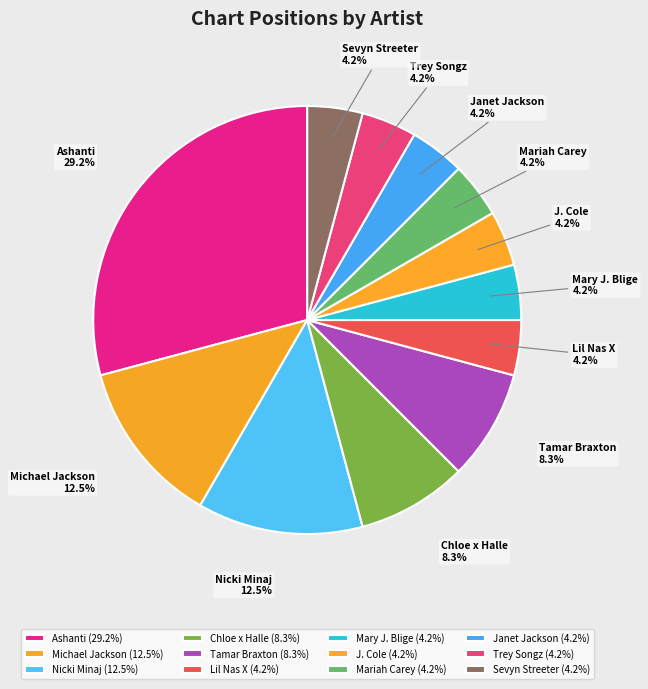

Does J. Cole represent more than half of the total?

No